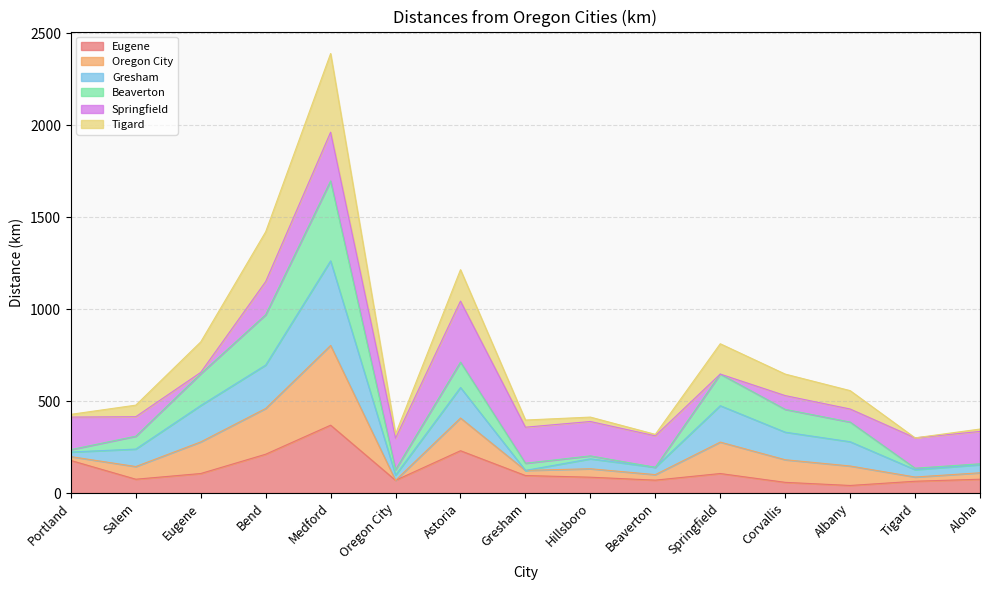

What is the label of the 10th point from the right?

Oregon City